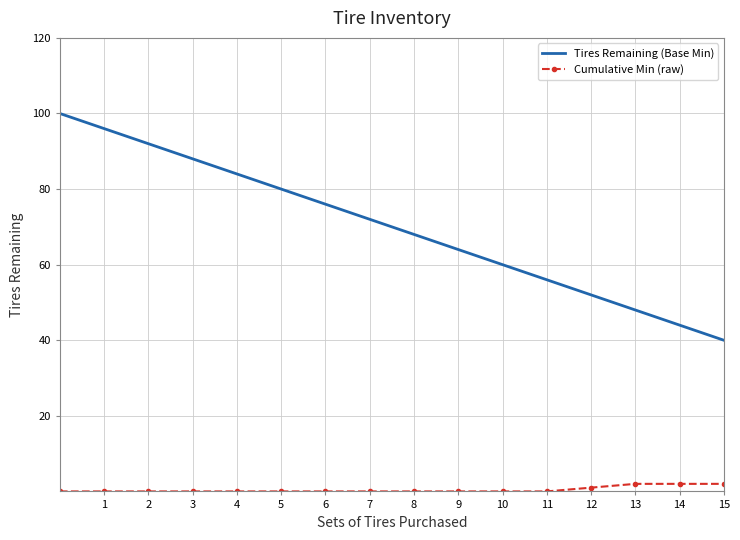

What is the greatest value displayed?

100